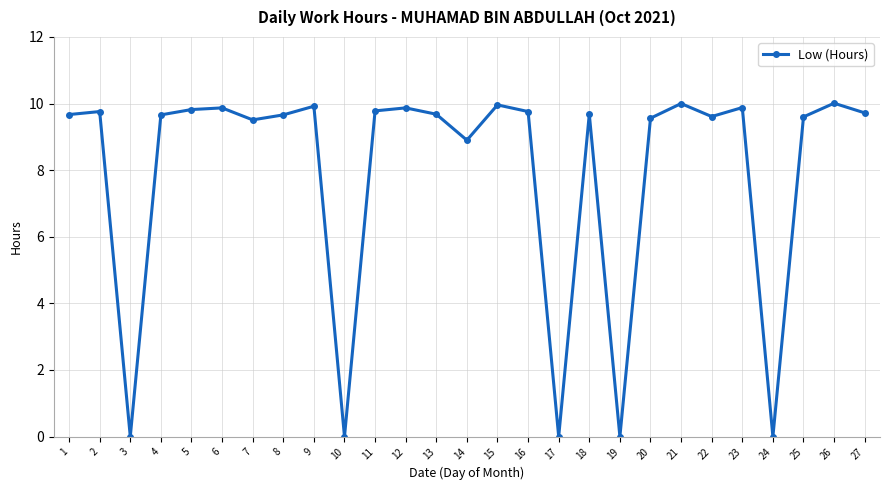

At which category does the data reach its first local valley?

3